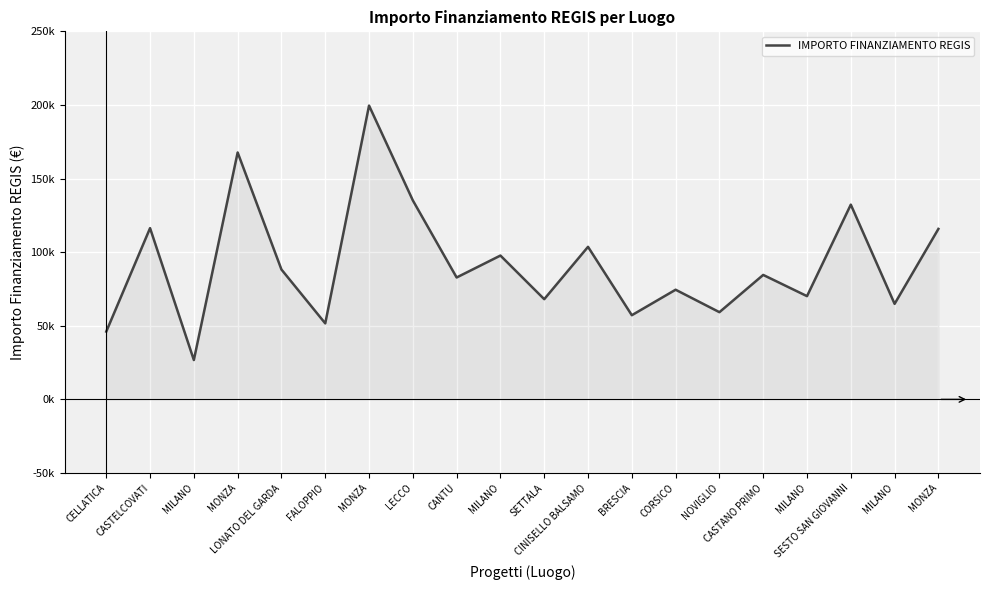

Does the chart have visible grid lines?

Yes